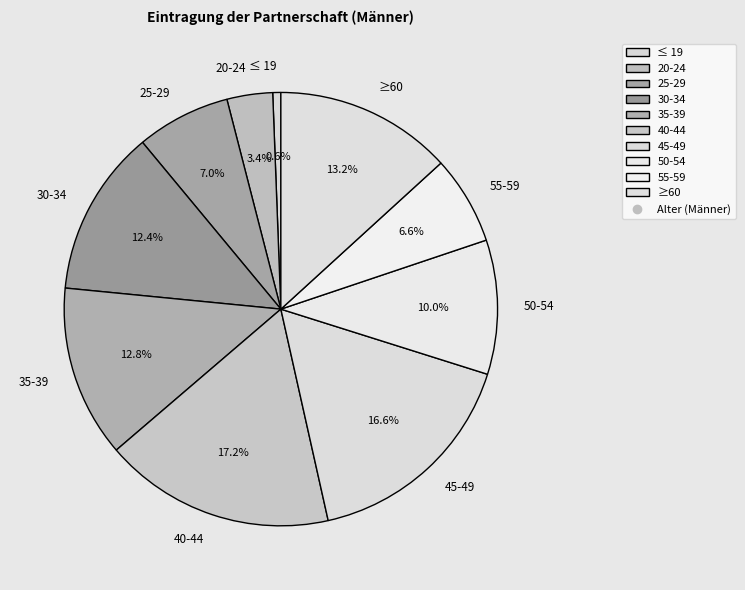

What is the total percentage of 25-29 and ≥60?

20.2%